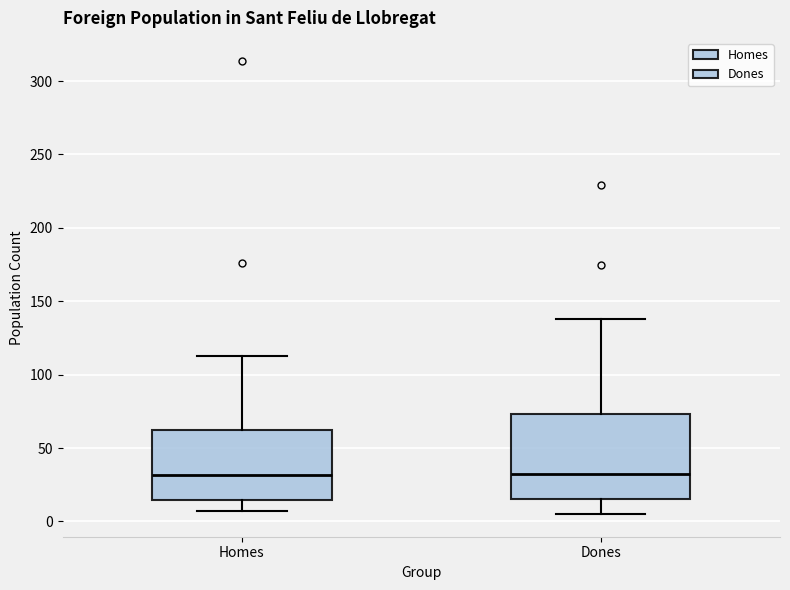

Reading left to right, transcribe this box plot: for each box, give where its median line is, the range the box spans, and where its two whiskers end, as read against the y-axis. The values are not printed on the chart, so give them approximately, as read against the axis.

Homes: median 30, box 15 to 60, whiskers 5 to 115
Dones: median 35, box 15 to 75, whiskers 5 to 140